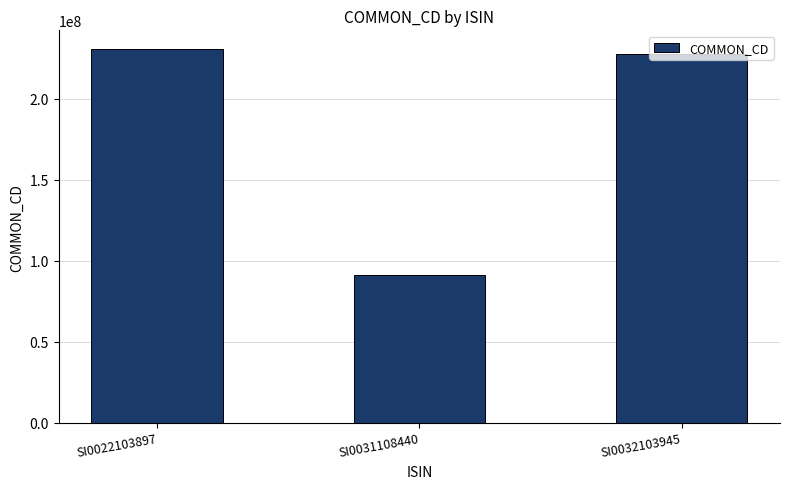

Reading left to right, transcribe all the data shown in this chart.

230681660	91129582	227510790